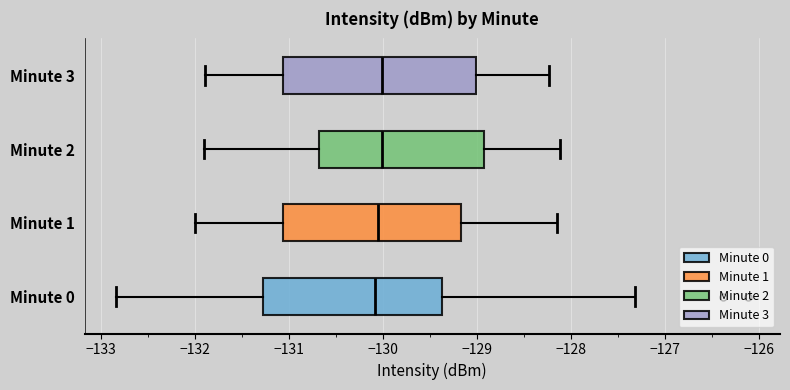

Reading bottom to top, read every box against the x-axis: the position of its median line, the range the box covers, and the ends of its whiskers. The values are not printed on the chart, so give them approximately, as read against the axis.

Minute 0: median -130.1, box -131.3 to -129.4, whiskers -132.8 to -127.3
Minute 1: median -130.1, box -131.1 to -129.2, whiskers -132.0 to -128.2
Minute 2: median -130.0, box -130.7 to -128.9, whiskers -131.9 to -128.1
Minute 3: median -130.0, box -131.1 to -129.0, whiskers -131.9 to -128.2